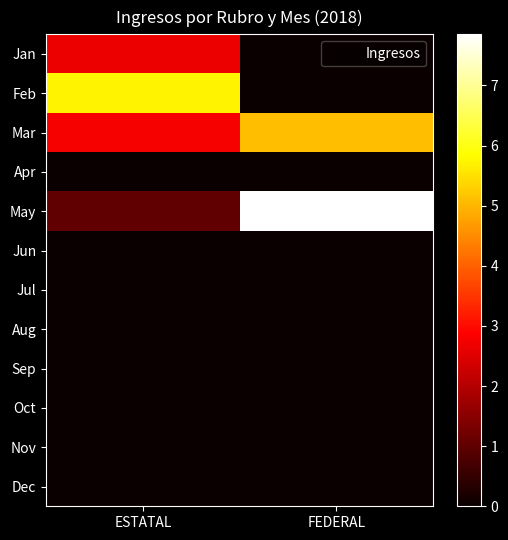

At which category is the sum across all series the highest?

FEDERAL